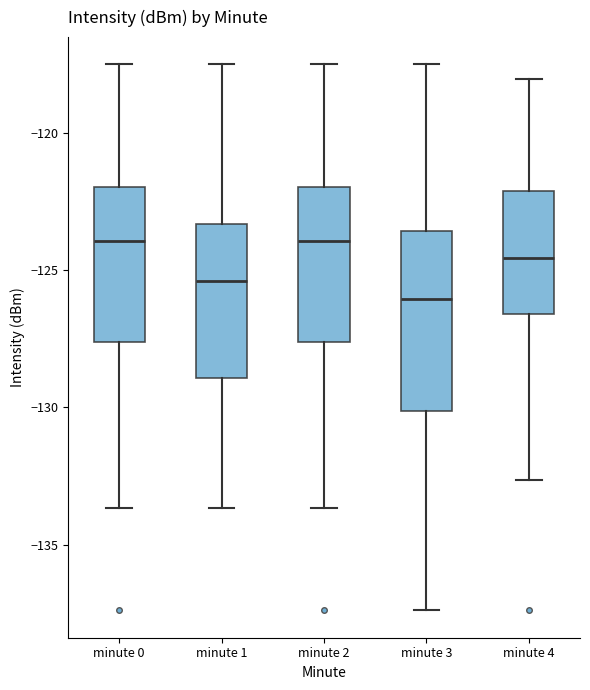

Where is the lower edge of the box for minute 2 on the y-axis? The values are not printed on the chart, so give them approximately, as read against the axis.

-127.5